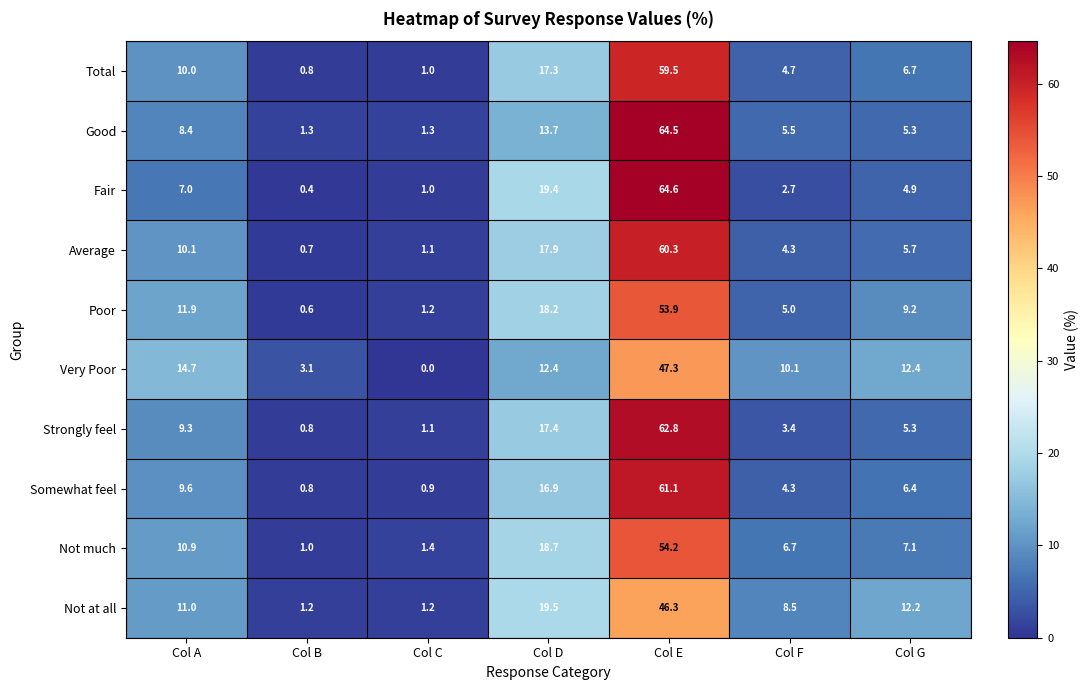

At which category does the chart reach its peak across all series?

Col E